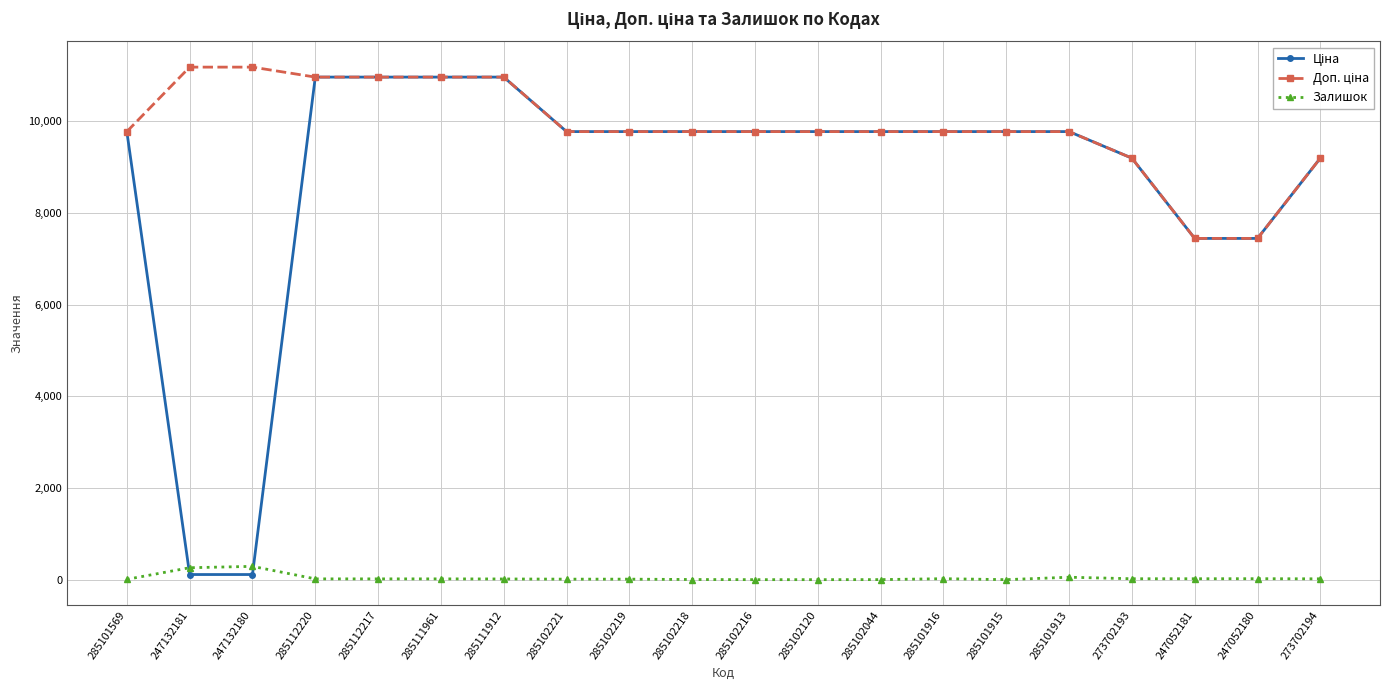

At how many categories does at least one series exceed 3389?

20